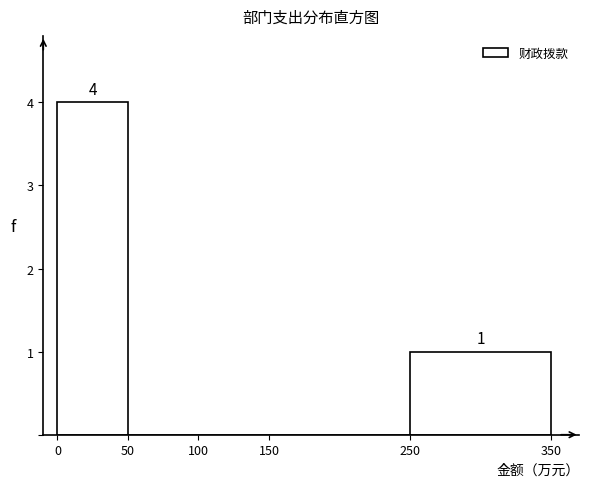

Which range on the x-axis has the tallest bar?

0 to 50